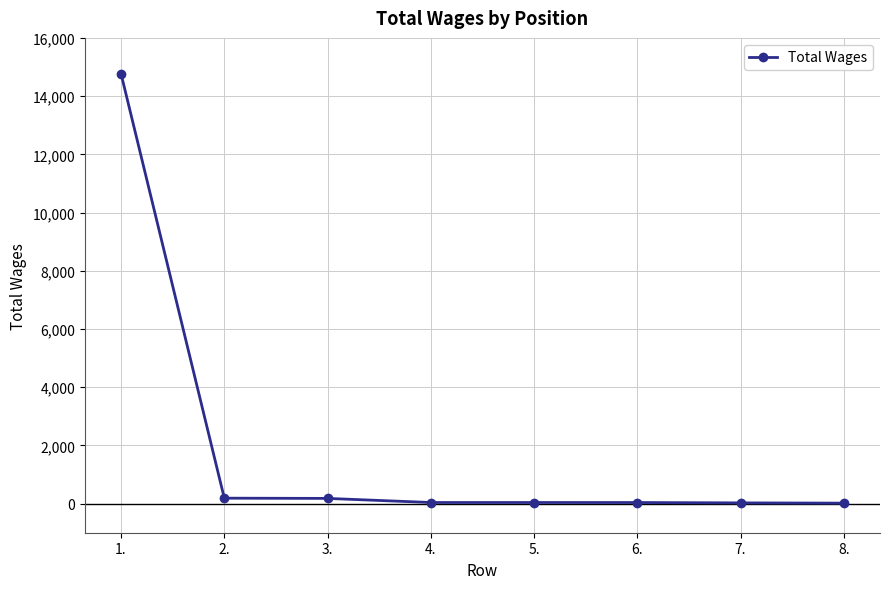

What is the difference between the maximum and minimum values?

14752